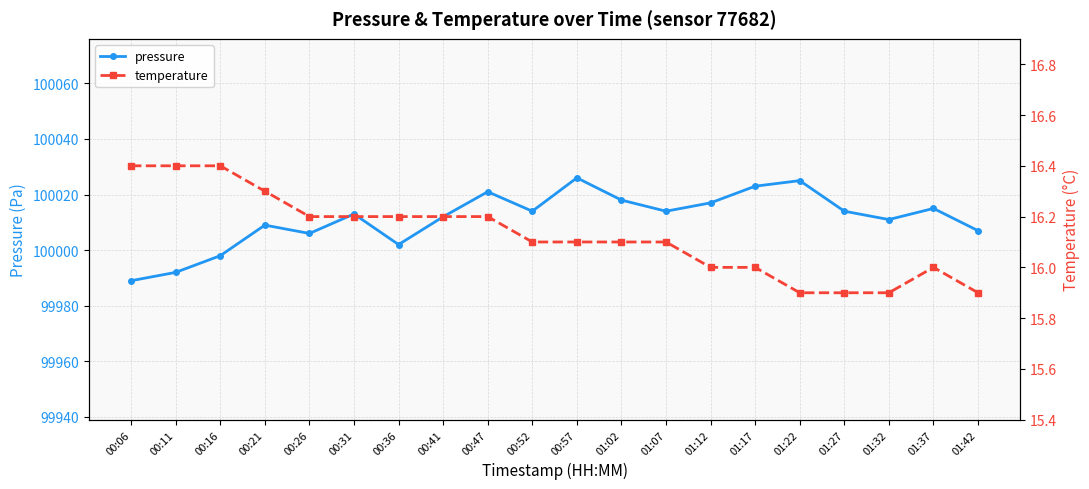

Which series has the largest range (max minus min)?

pressure